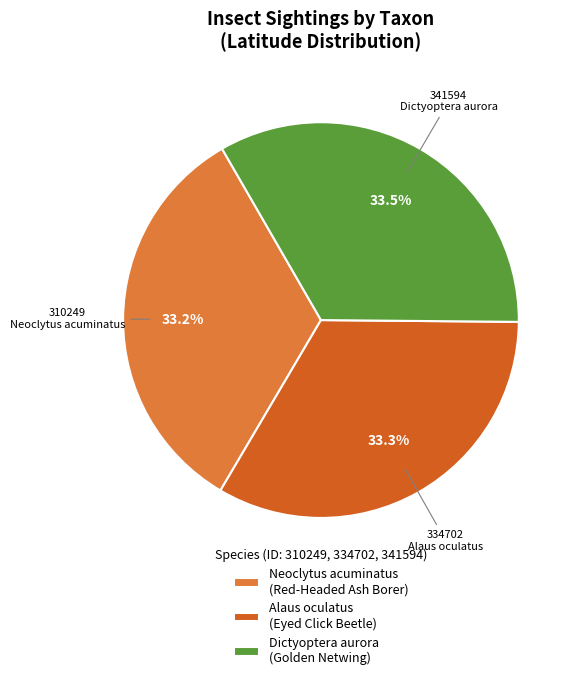

Is the sum of Alaus oculatus (Eyed Click Beetle) and Neoclytus acuminatus (Red-Headed Ash Borer) greater than half?

Yes